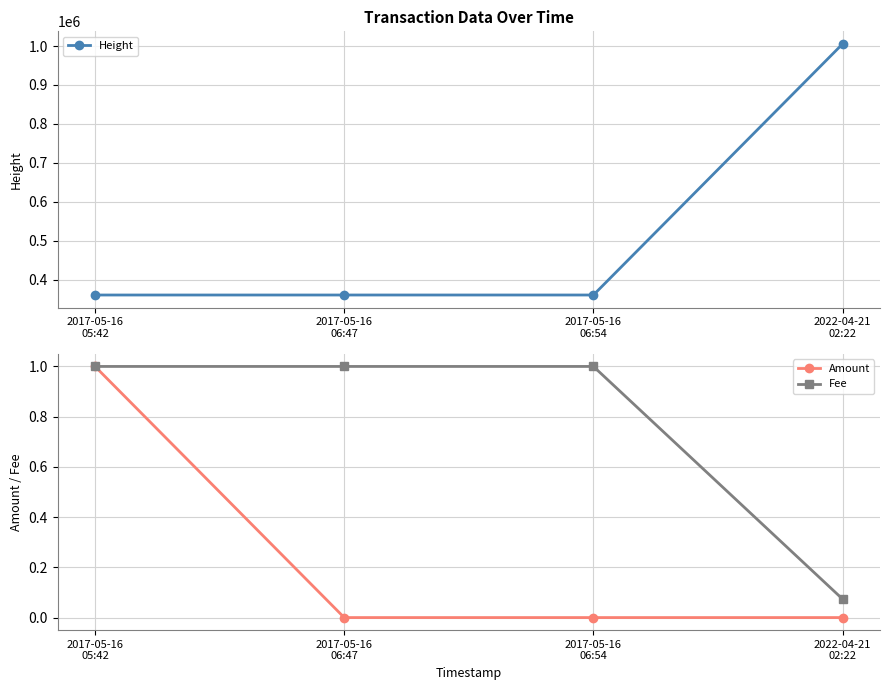

Which category has the lowest value across all series?

2017-05-16
06:47